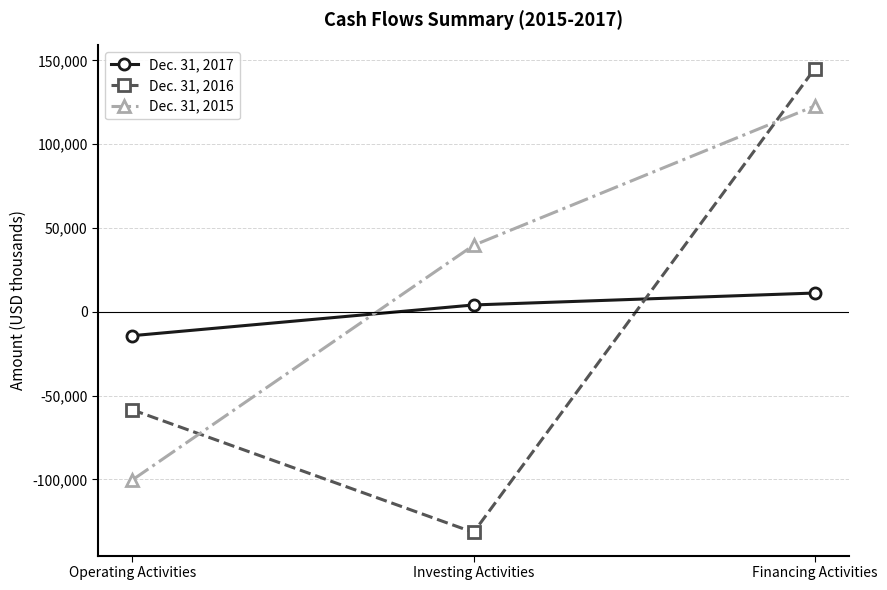

What is the sum of the Dec. 31, 2015 values at Financing Activities and Investing Activities?

162485